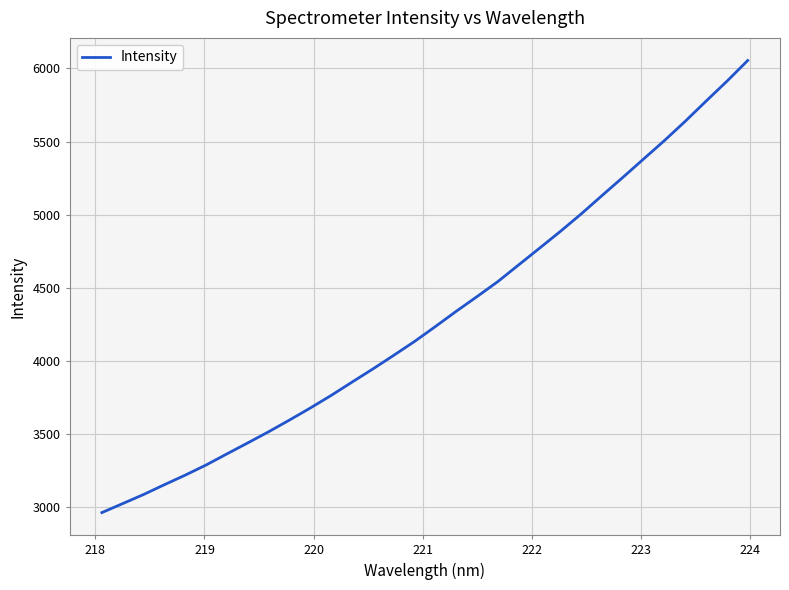

What is the difference between the maximum and minimum values?

3090.7